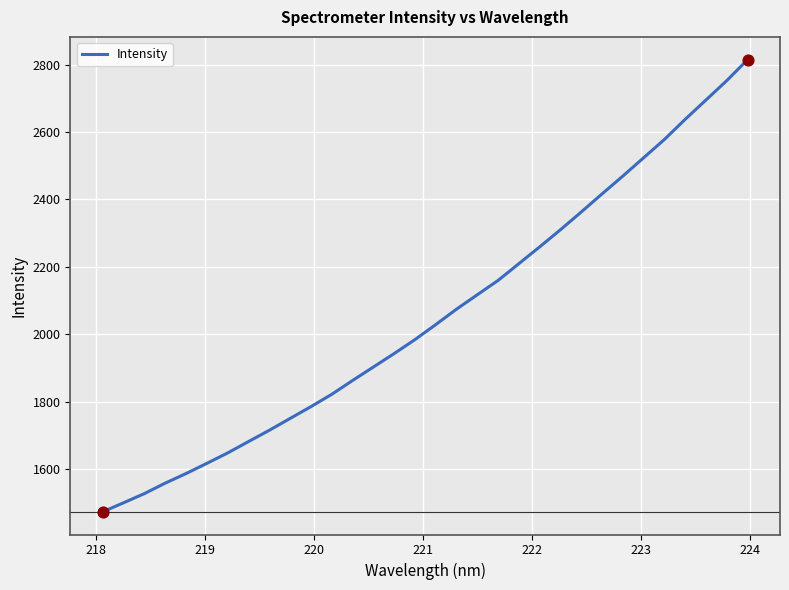

What is the difference between the maximum and minimum values?

1342.9